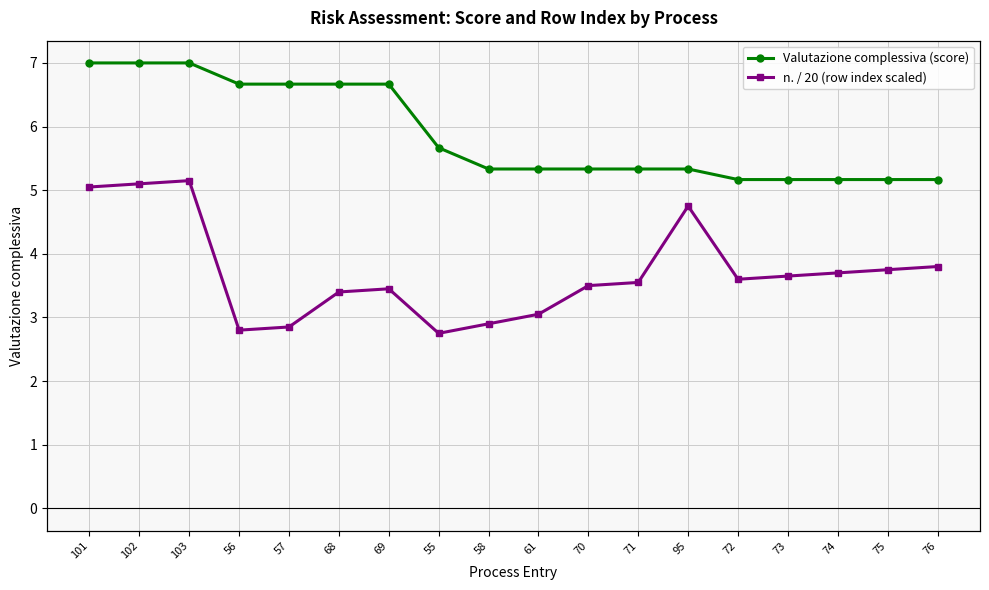

Between 68 and 69, which series saw the biggest shift?

n. / 20 (row index scaled)